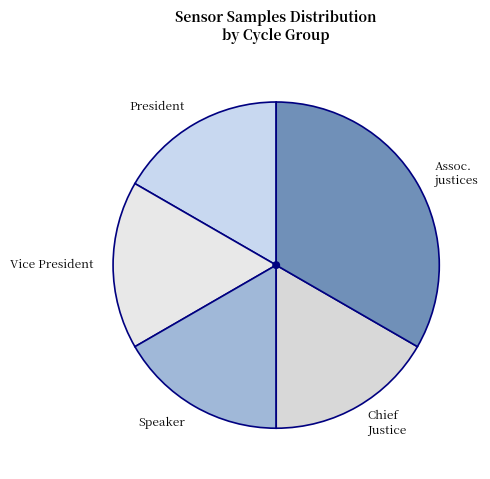

Do Vice President and President together represent more than half of the pie?

No